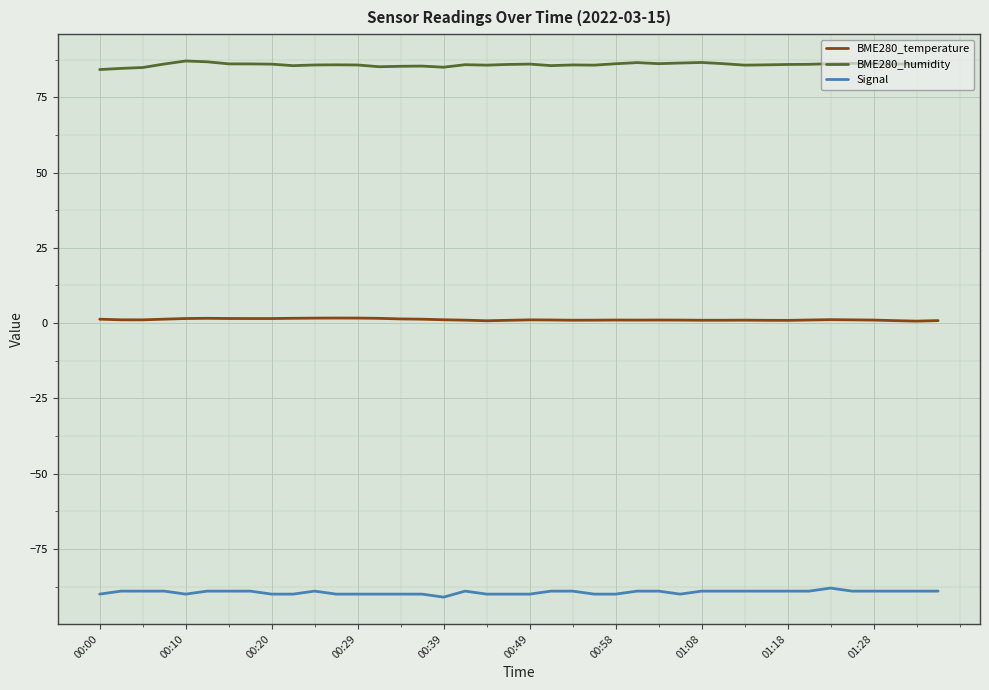

List the series in order of their peak value, lowest first.

Signal, BME280_temperature, BME280_humidity